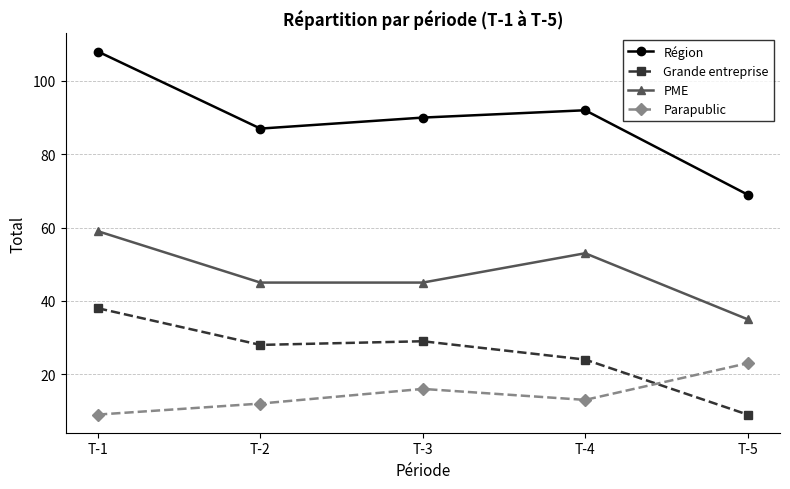

Between T-3 and T-5, which series saw the biggest shift?

Région